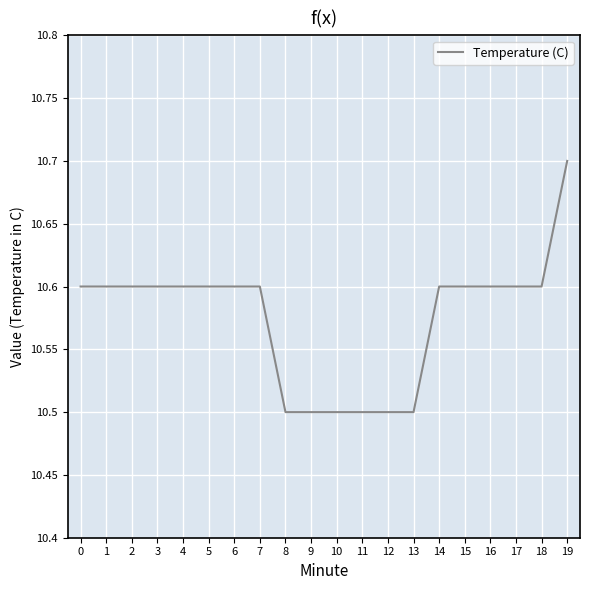

What is the ratio of the value at 5 to the value at 12?

1.0